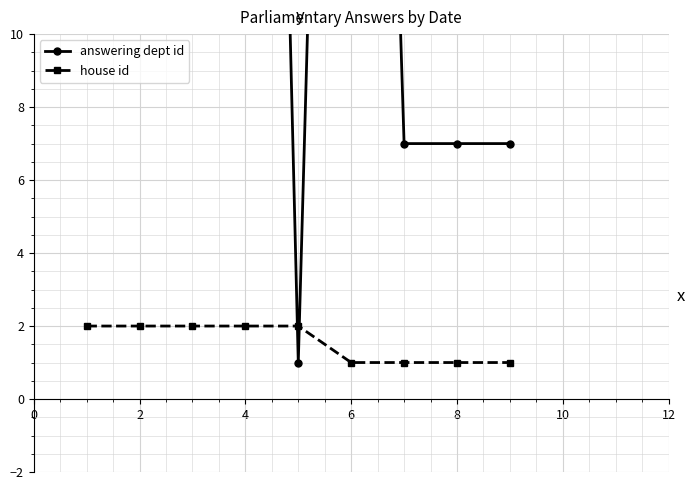

The value of house id at 2 is 1. True or false?

False